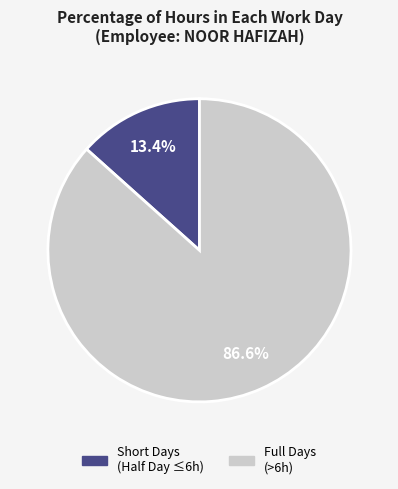

Is there any slice that represents more than half of the pie?

Yes